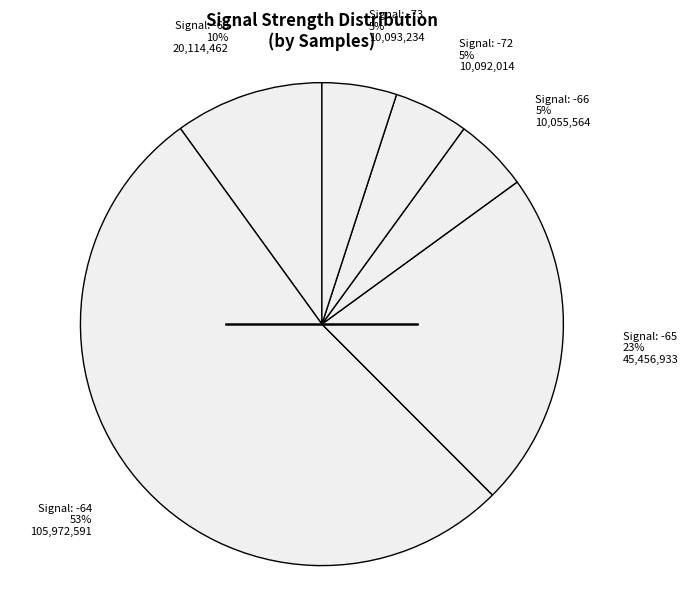

Is there any slice that represents more than half of the pie?

Yes